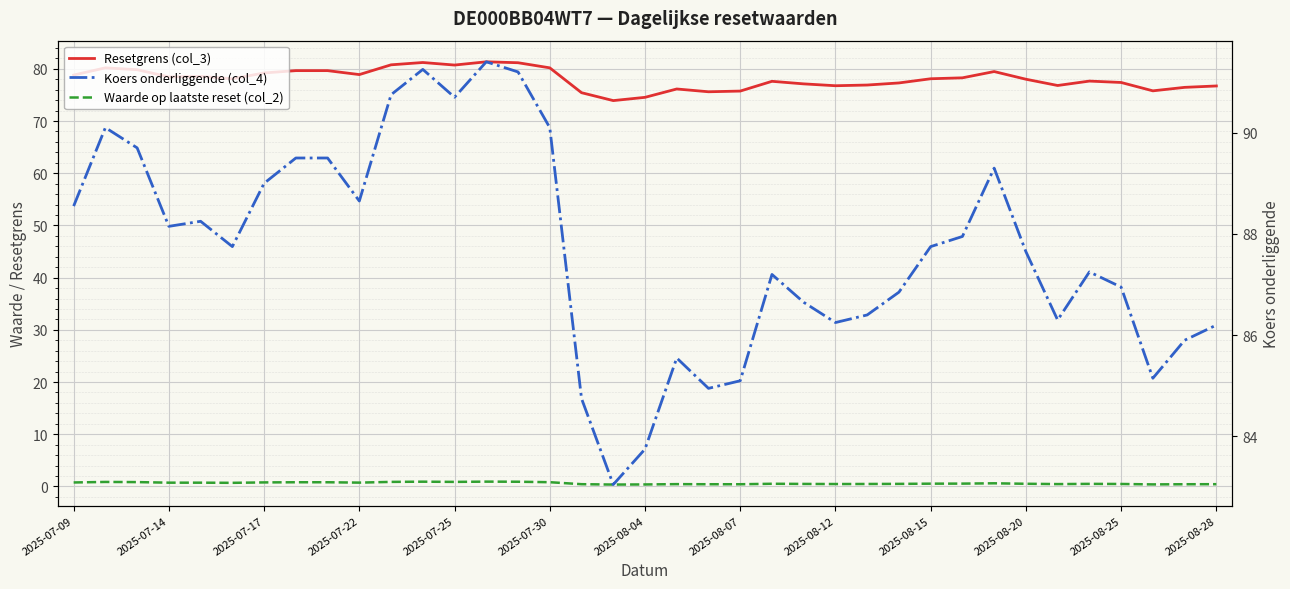

The value of Koers onderliggende (col_4) at 2025-08-07 is 124.1. True or false?

False